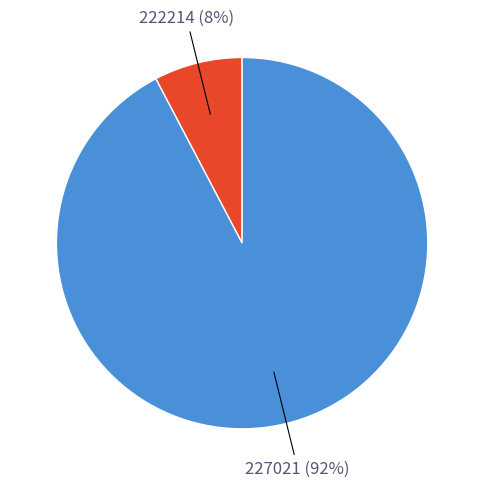

True or false: 227021 accounts for 85% of the total.

False